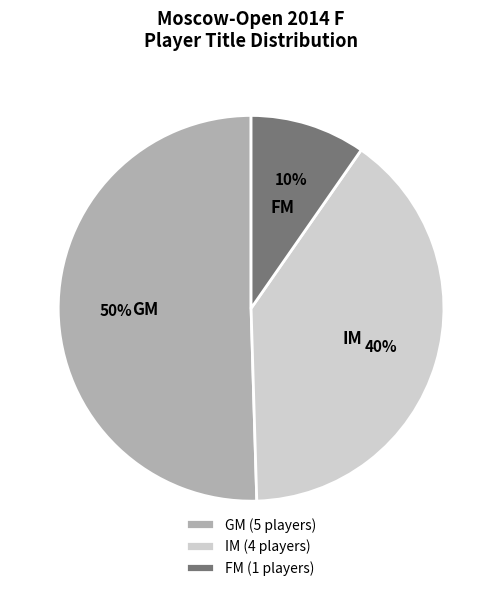

To the nearest percent, what percentage of the pie is GM (5 players)?

50%